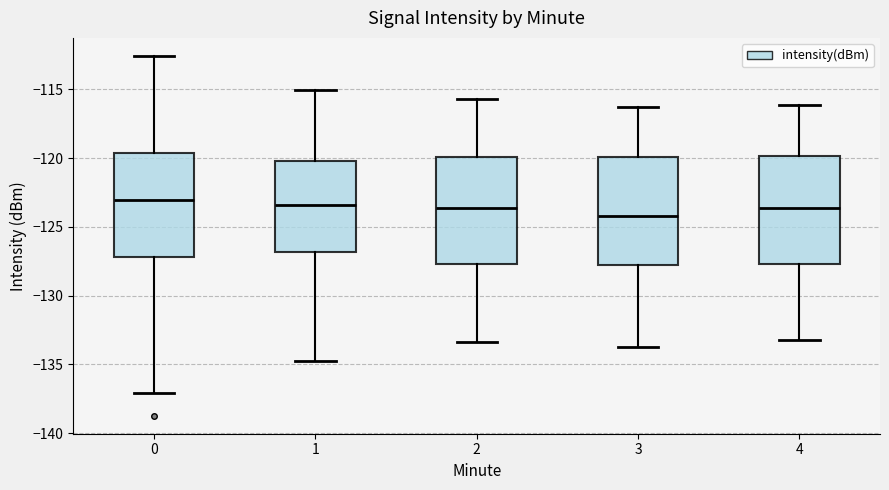

Where does the lower whisker of the box at x = 0 end on the y-axis? The values are not printed on the chart, so give them approximately, as read against the axis.

-137.0